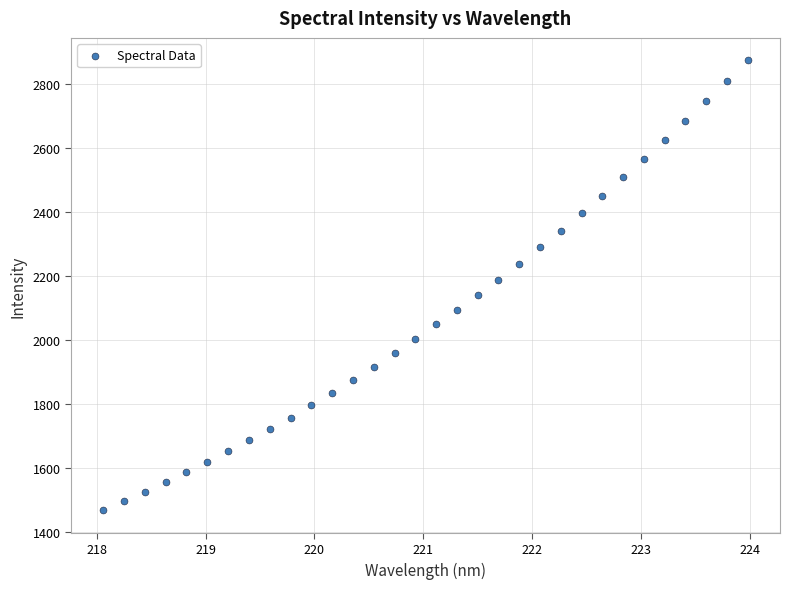

What is the range of Y values (max minus min)?

1408.4